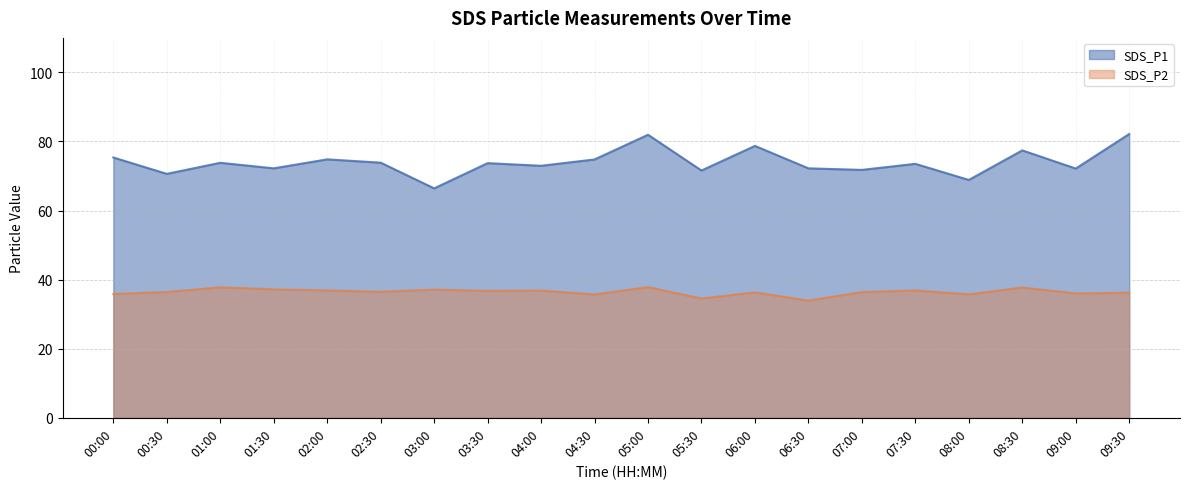

How many data points in SDS_P1 are above 73?

11